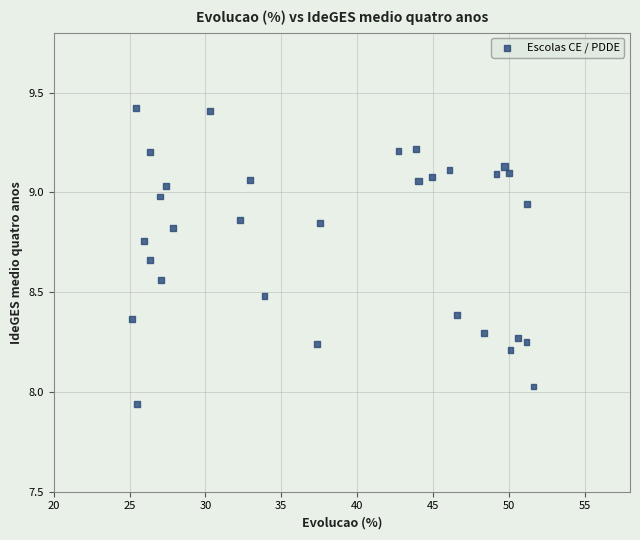

What is the range of X values (max minus min)?

26.5